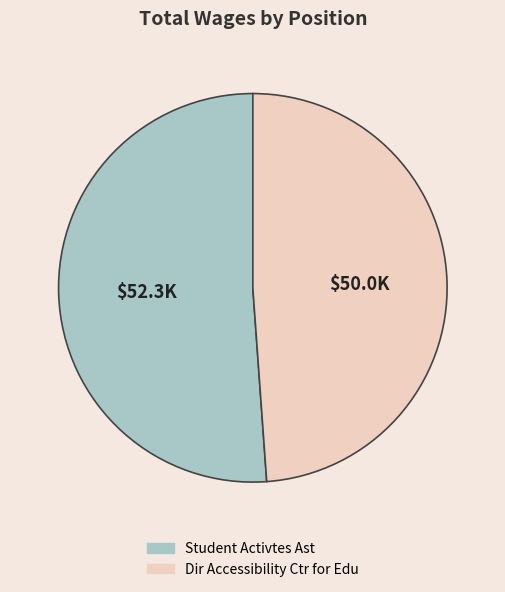

True or false: Student Activtes Ast accounts for 59% of the total.

False